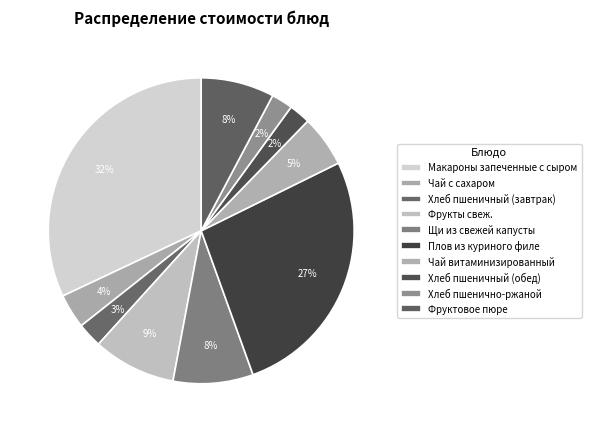

How many segments does this pie chart have?

10